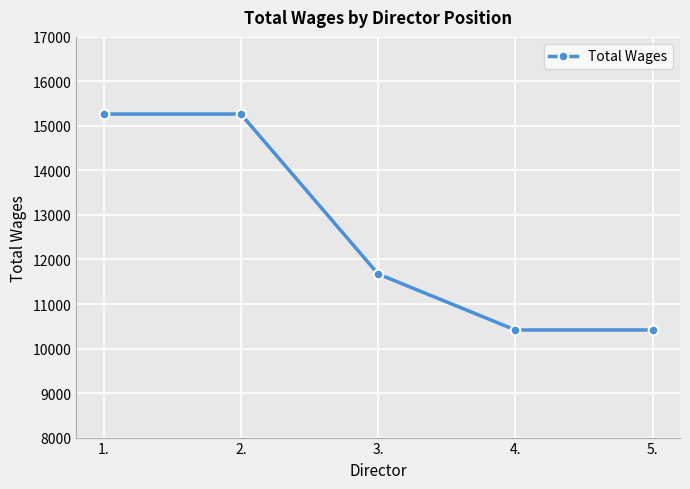

True or false: there are more than 2 points higher than both neighbors.

False